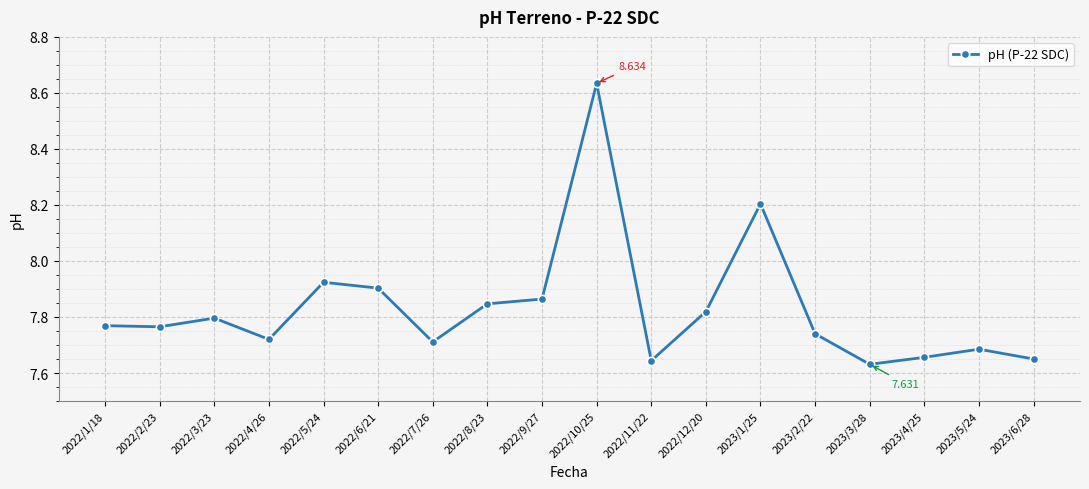

True or false: there are more than 2 points higher than both neighbors.

True